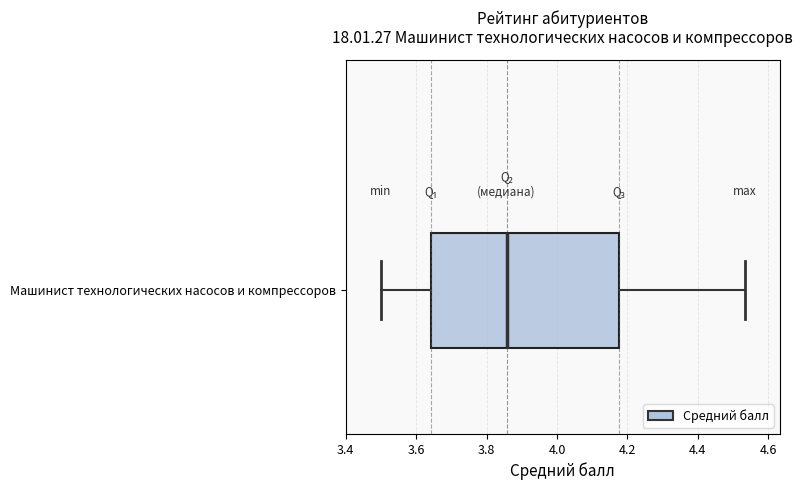

Read this box plot against the x-axis: the position of the median line, the range covered by the box, and the ends of both whiskers. The values are not printed on the chart, so give them approximately, as read against the axis.

median 3.86, box 3.64 to 4.18, whiskers 3.50 to 4.54